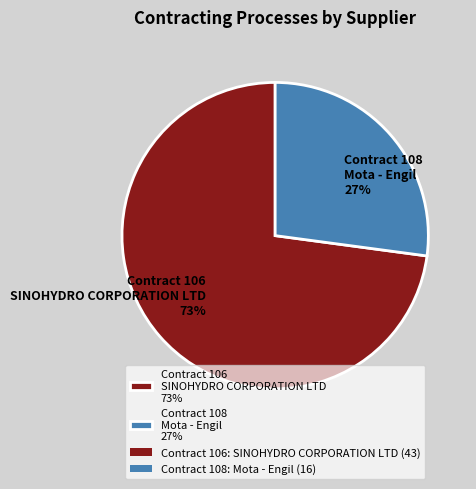

How many slices are in this pie chart?

2